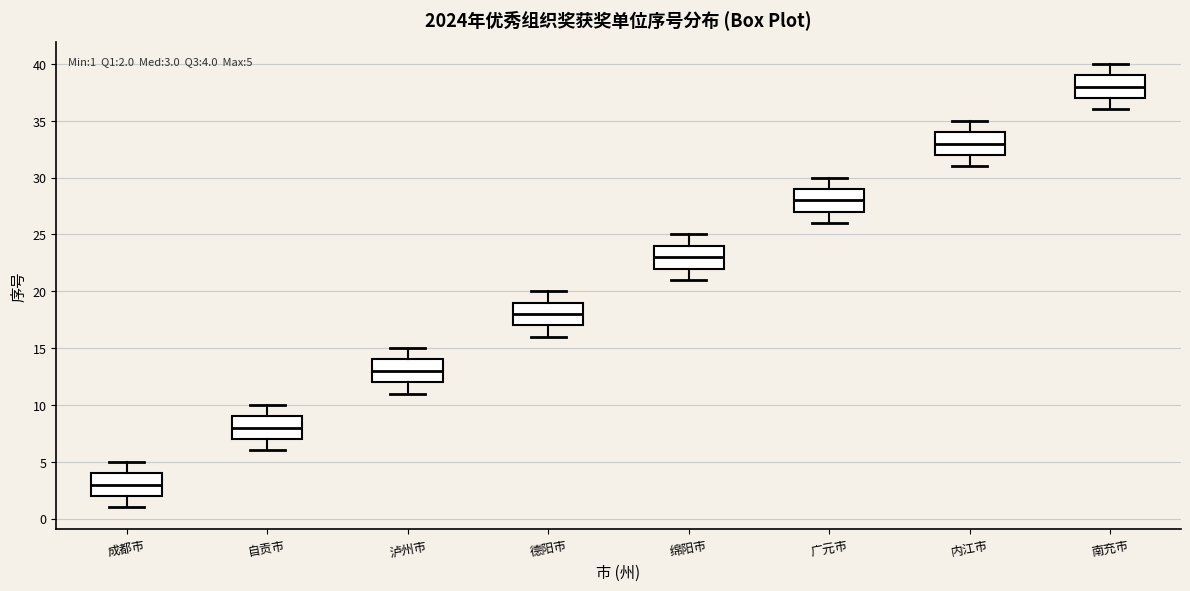

Which box has the highest median line?

南充市